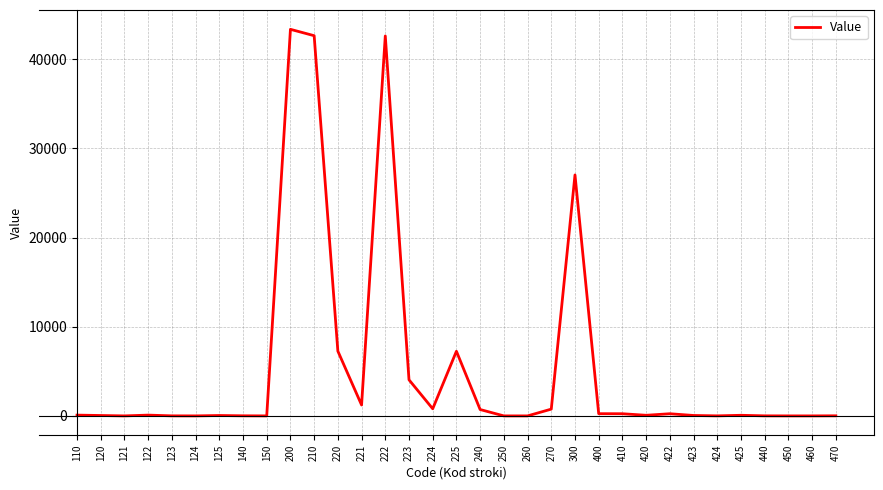

What is the greatest value displayed?

43339